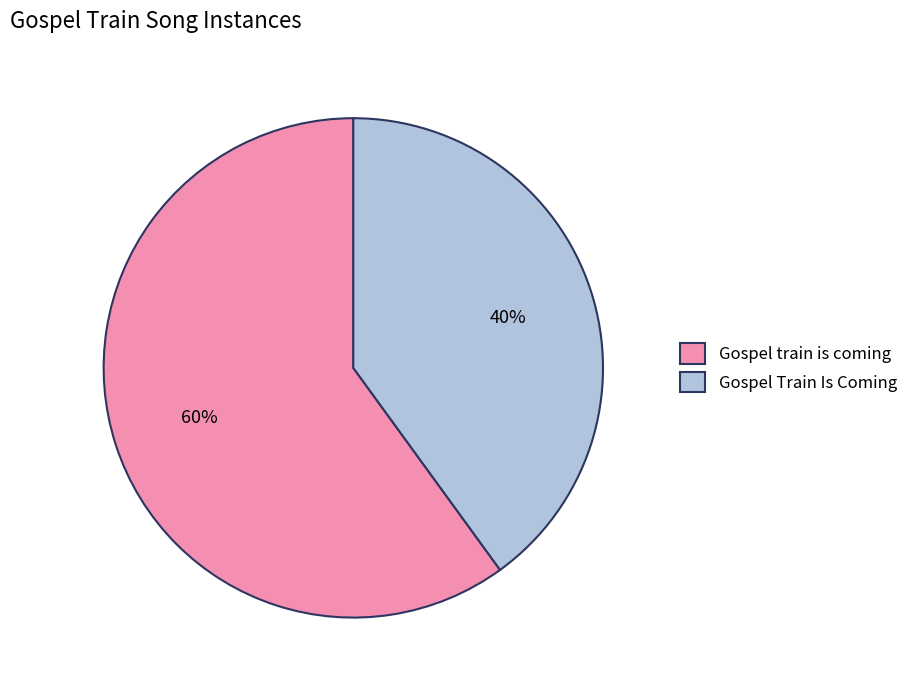

How many segments does this pie chart have?

2